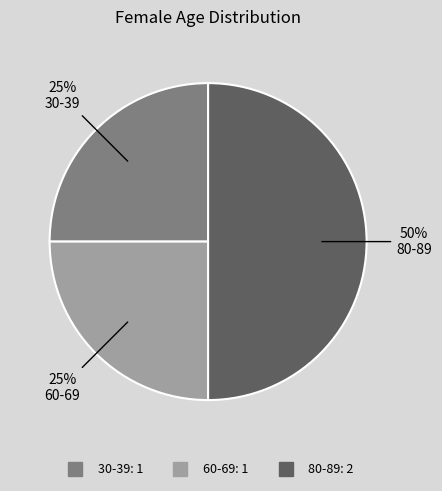

To the nearest percent, what is the average slice percentage?

33%